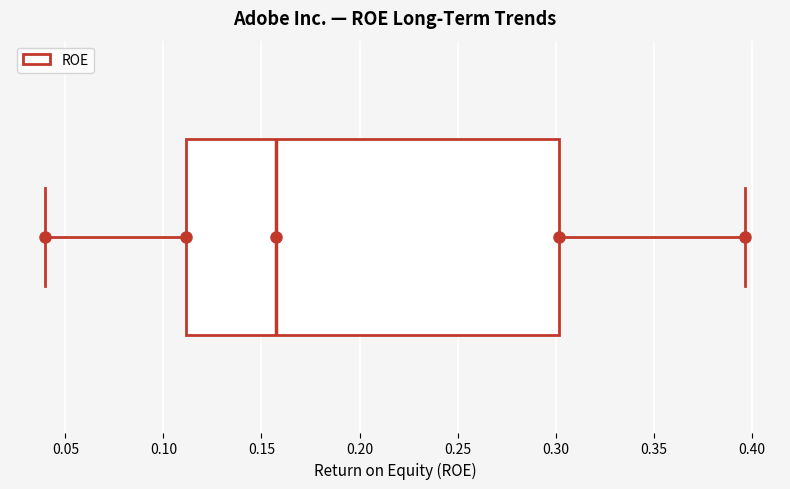

Read this box plot against the x-axis: the position of the median line, the range covered by the box, and the ends of both whiskers. The values are not printed on the chart, so give them approximately, as read against the axis.

median 0.155, box 0.110 to 0.300, whiskers 0.040 to 0.395